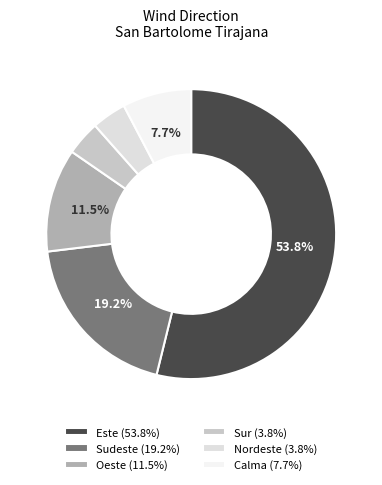

How many segments does this pie chart have?

6